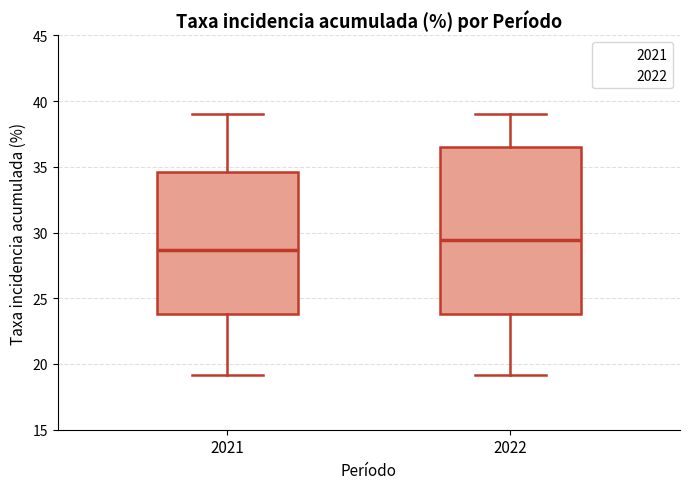

Reading left to right, read every box against the y-axis: the position of its median line, the range the box covers, and the ends of its whiskers. The values are not printed on the chart, so give them approximately, as read against the axis.

2021: median 28.5, box 24.0 to 34.5, whiskers 19.0 to 39.0
2022: median 29.5, box 24.0 to 36.5, whiskers 19.0 to 39.0